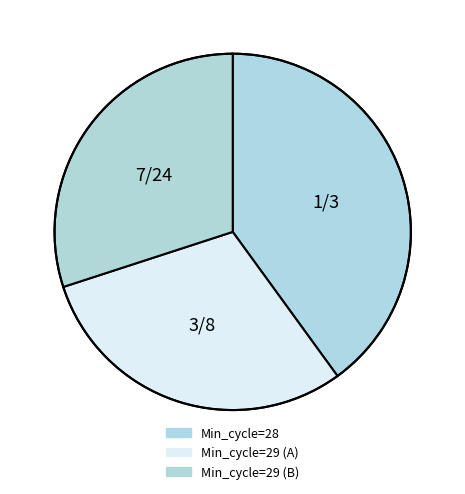

How many slices are in this pie chart?

3